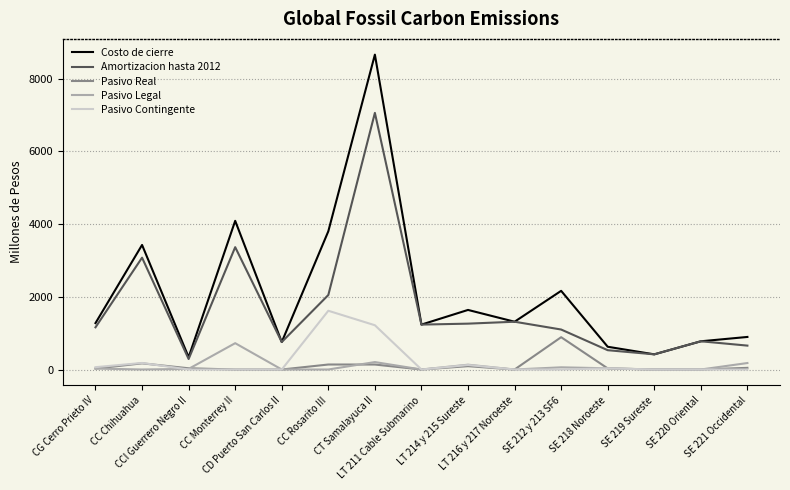

At which category does the chart reach its peak across all series?

CT Samalayuca II